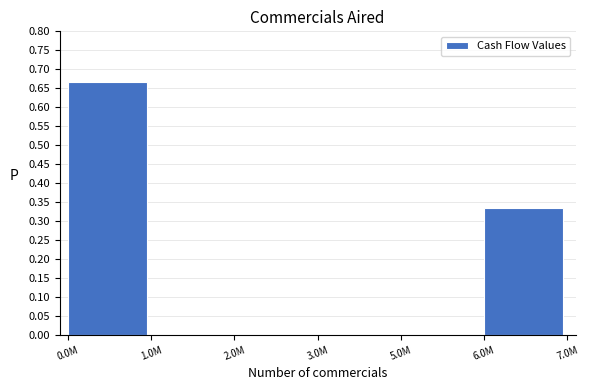

At which category does the chart reach its peak across all series?

0.0M